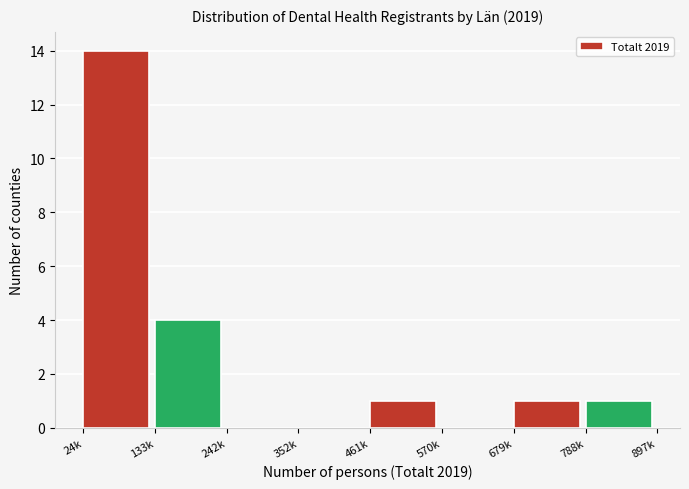

Reading right to left, transcribe all the data shown in this chart.

788k=1	679k=1	570k=0	461k=1	352k=0	242k=0	133k=4	24k=14